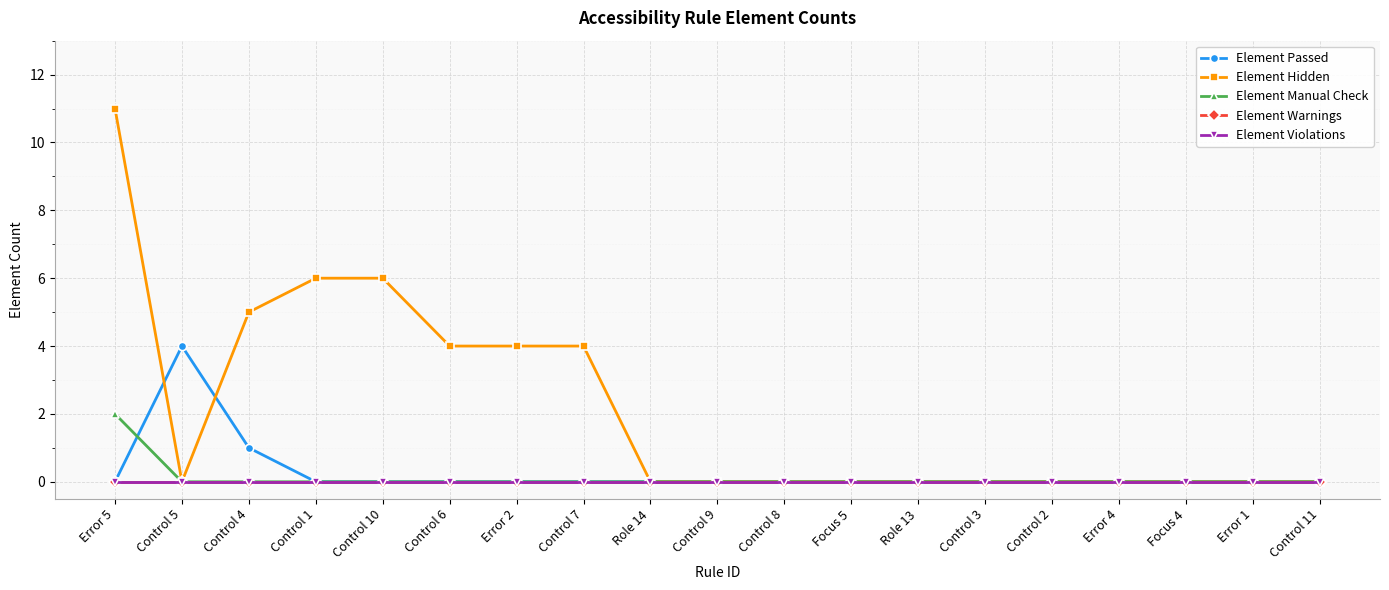

Is this an area chart (filled region under the line)?

No